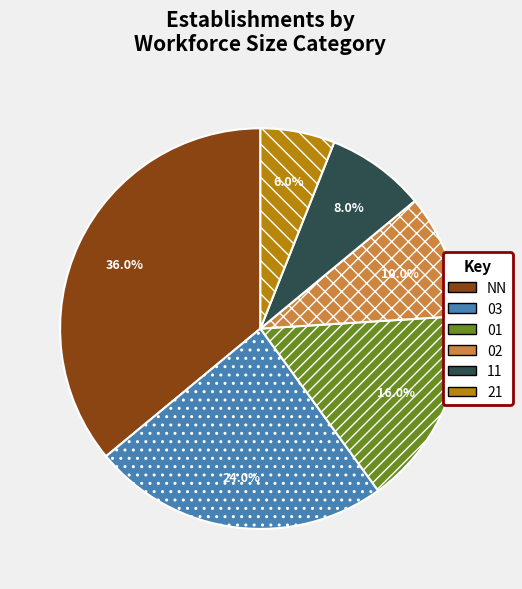

Which slice is the largest?

NN